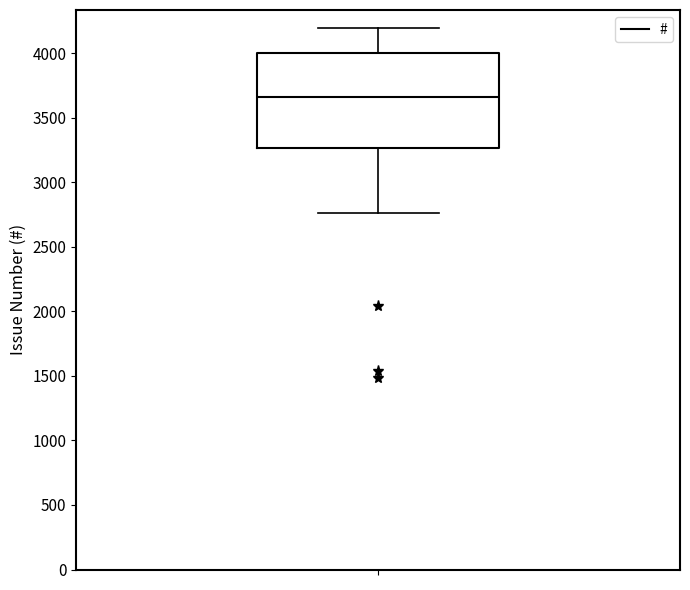

Transcribe this box plot: give where the median line is, the range the box spans, and where the two whiskers end, as read against the y-axis. The values are not printed on the chart, so give them approximately, as read against the axis.

median 3650, box 3250 to 4000, whiskers 2750 to 4200